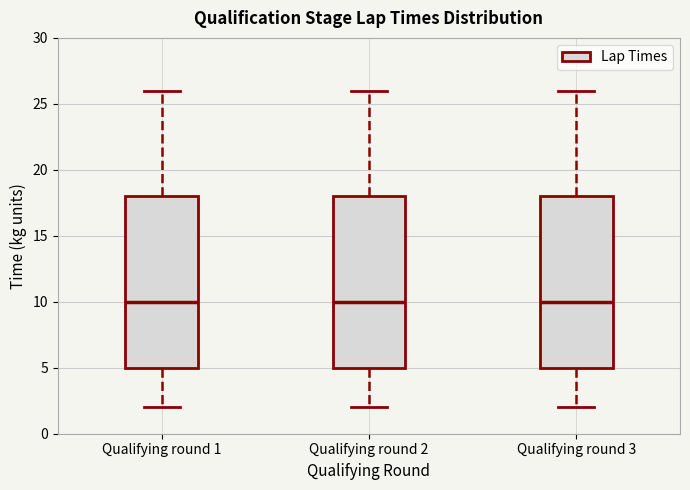

Reading left to right, read every box against the y-axis: the position of its median line, the range the box covers, and the ends of its whiskers. The values are not printed on the chart, so give them approximately, as read against the axis.

Qualifying round 1: median 10, box 5 to 18, whiskers 2 to 26
Qualifying round 2: median 10, box 5 to 18, whiskers 2 to 26
Qualifying round 3: median 10, box 5 to 18, whiskers 2 to 26